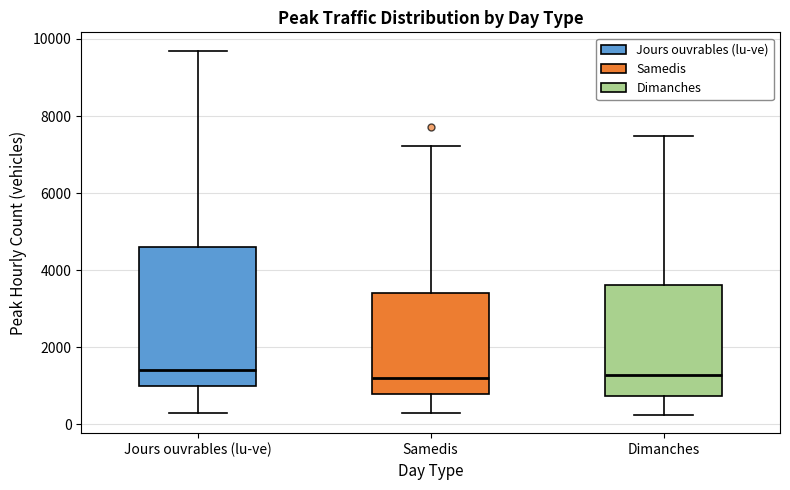

Reading left to right, read every box against the y-axis: the position of its median line, the range the box covers, and the ends of its whiskers. The values are not printed on the chart, so give them approximately, as read against the axis.

Jours ouvrables (lu-ve): median 1400, box 1000 to 4600, whiskers 200 to 9800
Samedis: median 1200, box 800 to 3400, whiskers 200 to 7200
Dimanches: median 1200, box 800 to 3600, whiskers 200 to 7400